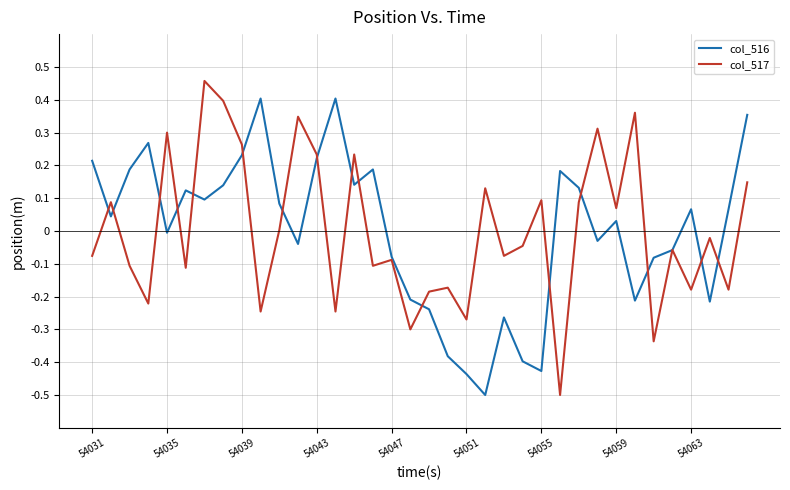

What is the smallest value displayed?

-0.5